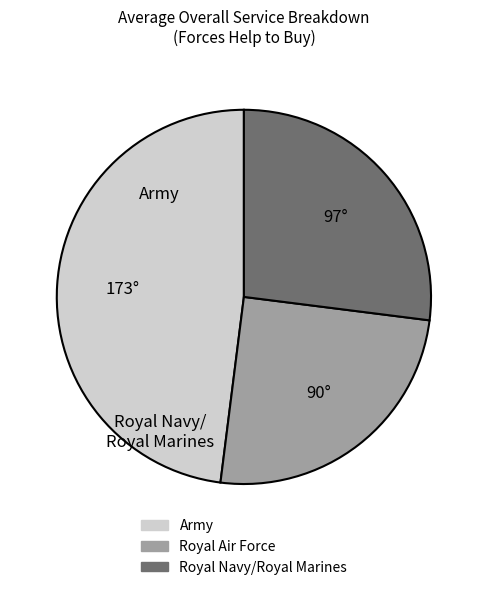

How many segments does this pie chart have?

3